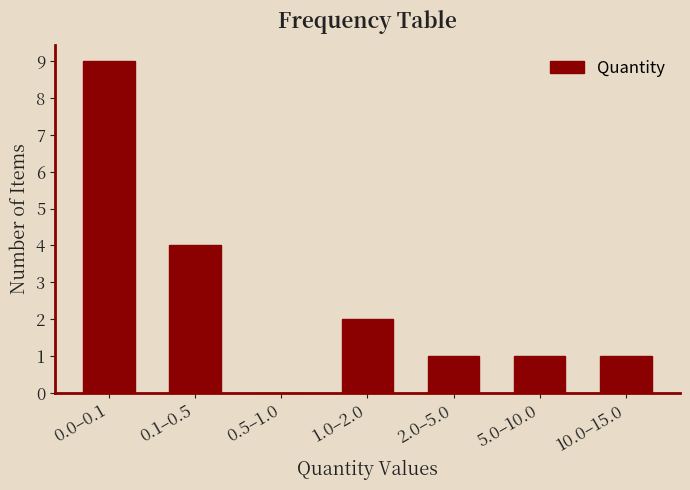

Reading left to right, transcribe all the data shown in this chart.

0.0–0.1=9	0.1–0.5=4	0.5–1.0=0	1.0–2.0=2	2.0–5.0=1	5.0–10.0=1	10.0–15.0=1